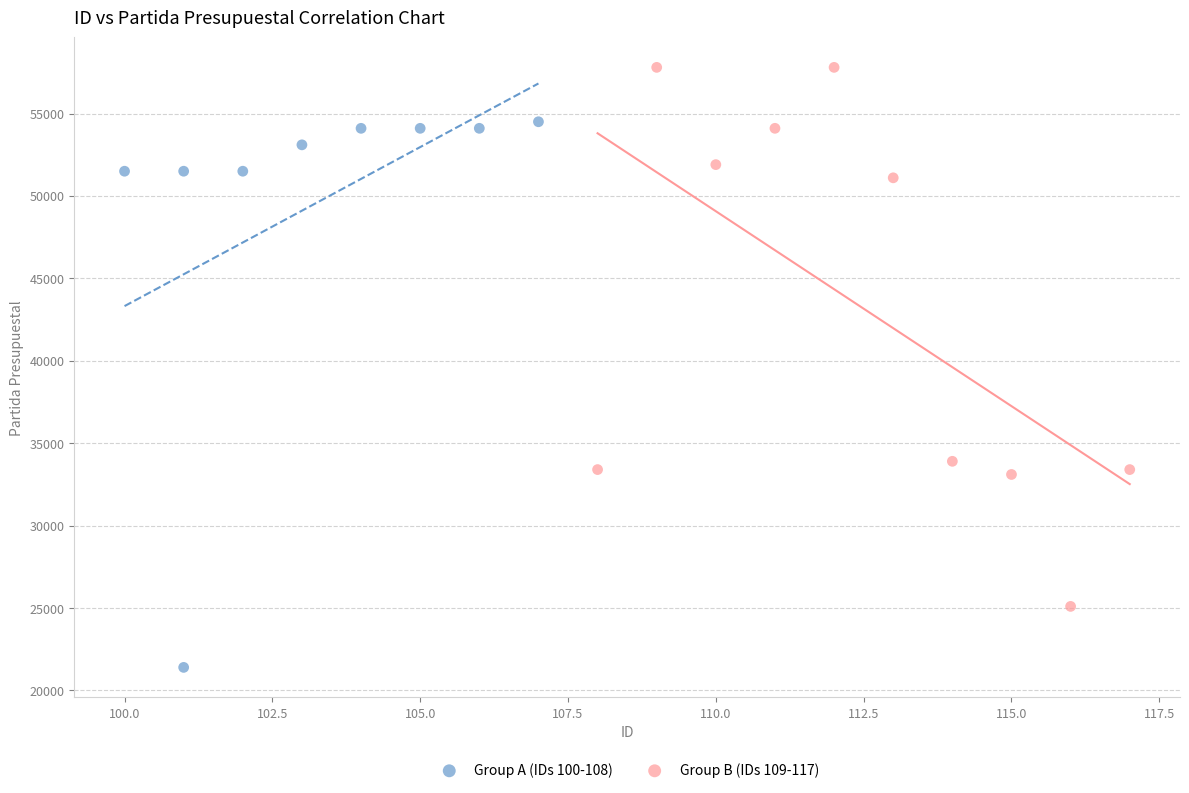

Which series reaches the minimum Y coordinate?

Group A (IDs 100-108)